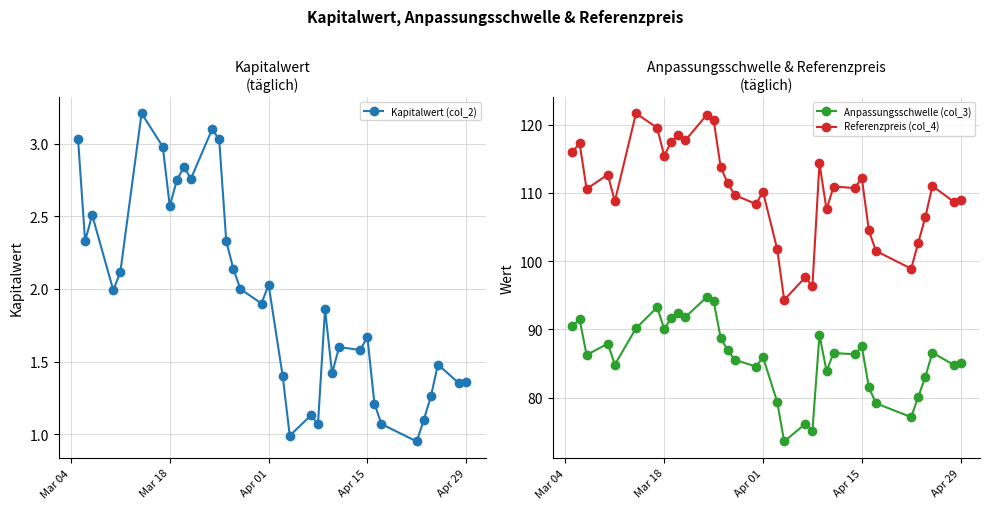

True or false: Kapitalwert (col_2) has a value of 0.9 at Apr 15.

False